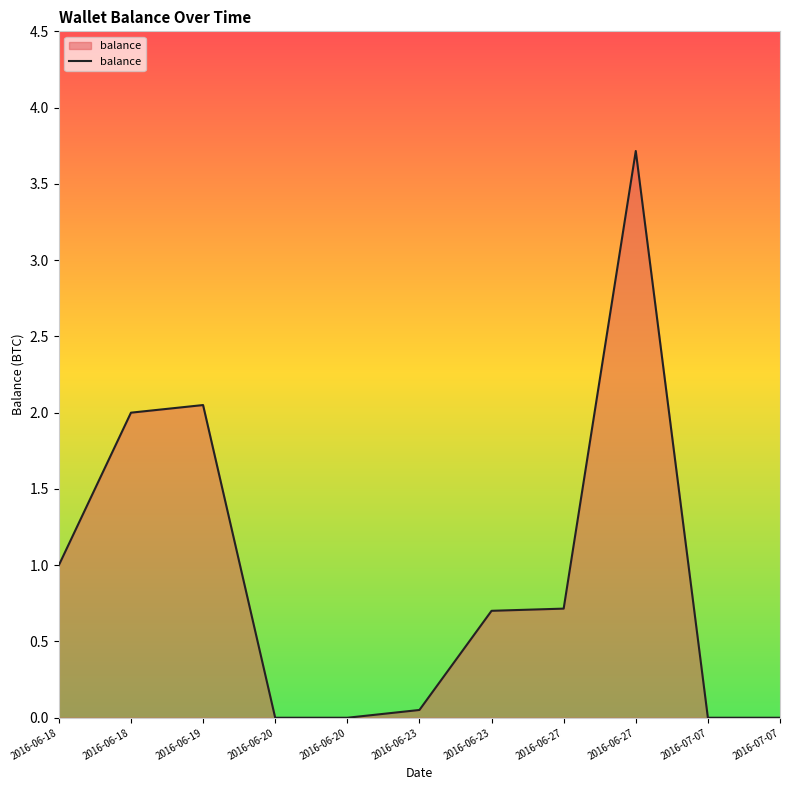

At which category does the chart reach its peak across all series?

2016-06-27 16:41:26